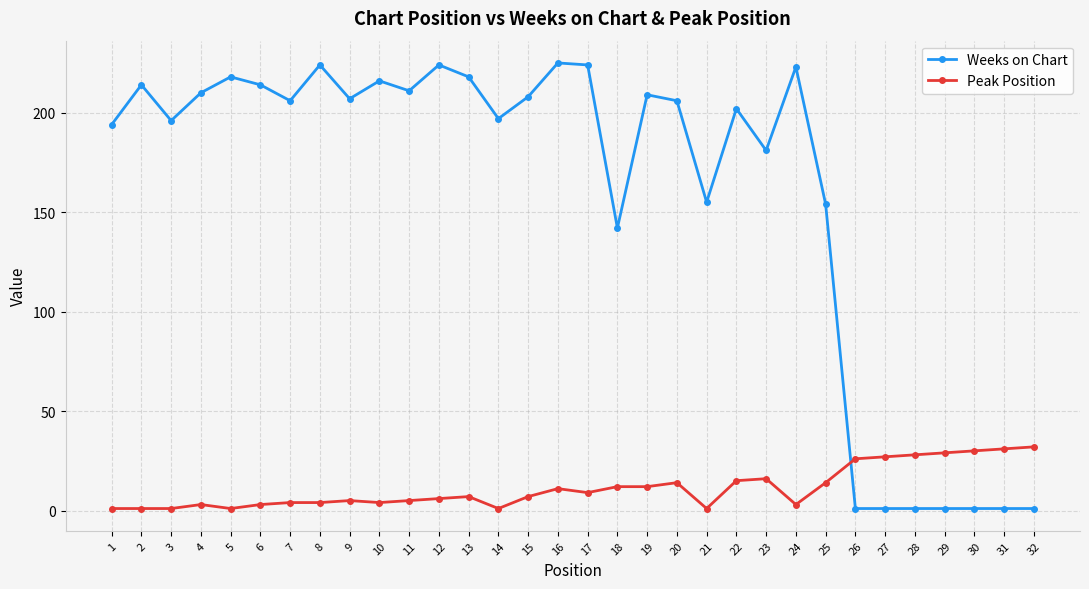

Where is the first local maximum for Weeks on Chart?

2